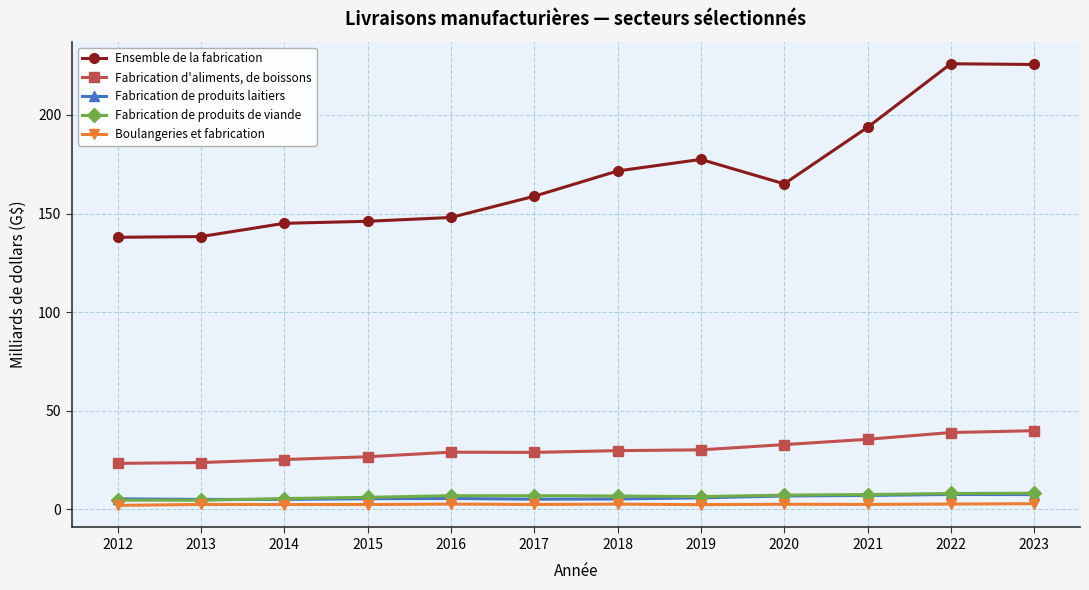

What is the sum of the Fabrication de produits de viande values at 2023 and 2019?

14.6